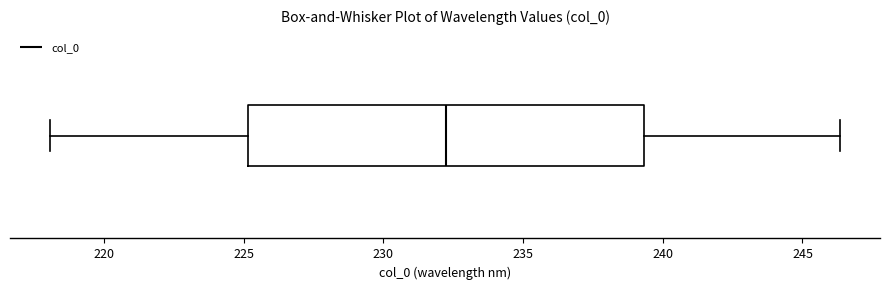

Where does the right whisker of the box end on the x-axis? The values are not printed on the chart, so give them approximately, as read against the axis.

246.5